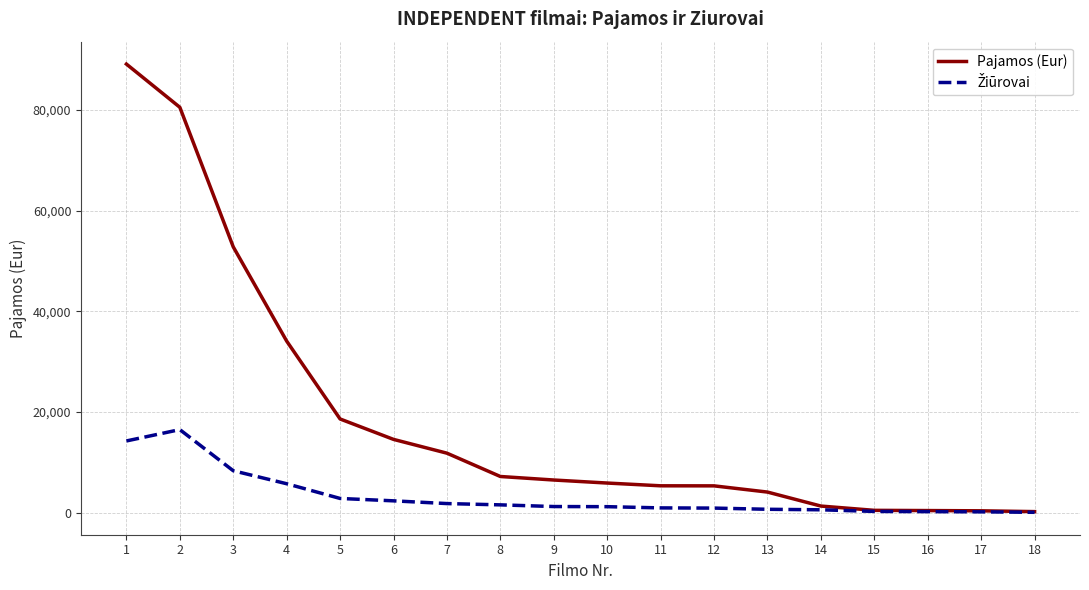

What is the maximum value shown in the chart?

89129